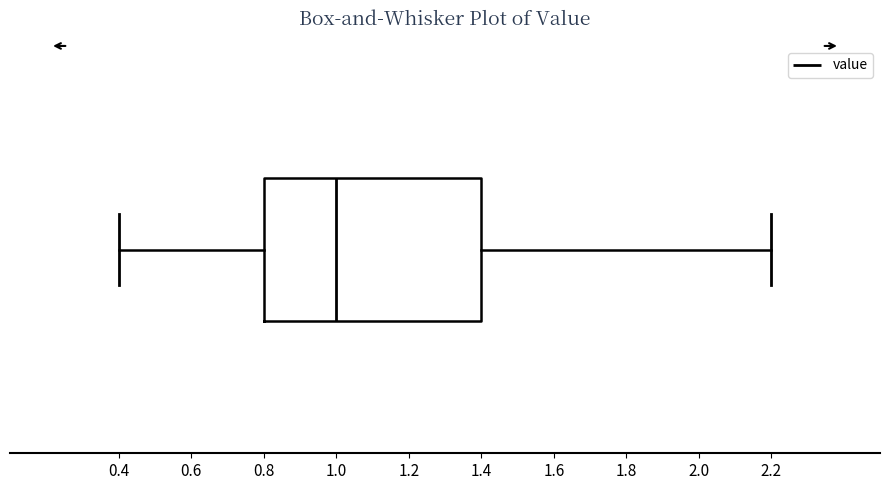

Read this box plot against the x-axis: the position of the median line, the range covered by the box, and the ends of both whiskers. The values are not printed on the chart, so give them approximately, as read against the axis.

median 1.0, box 0.8 to 1.4, whiskers 0.4 to 2.2